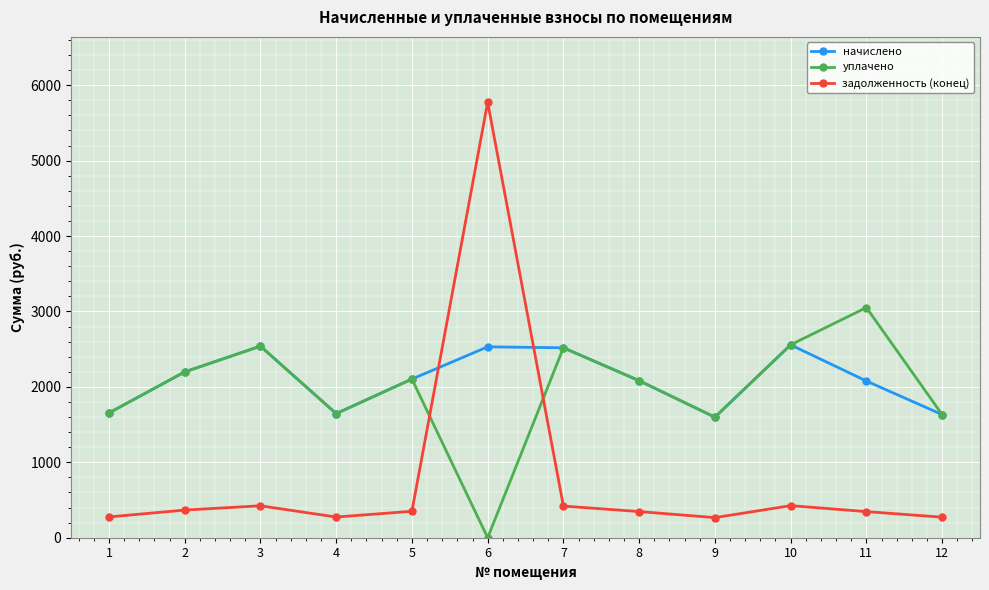

Which series changed the most between 6 and 9?

задолженность (конец)